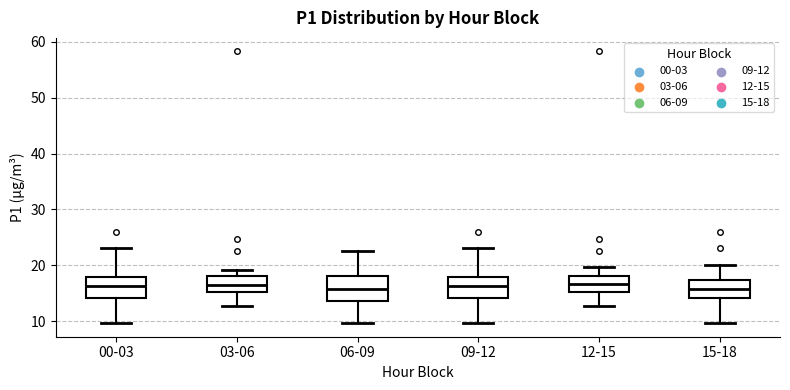

Where does the lower whisker of the box for 15-18 end on the y-axis? The values are not printed on the chart, so give them approximately, as read against the axis.

10